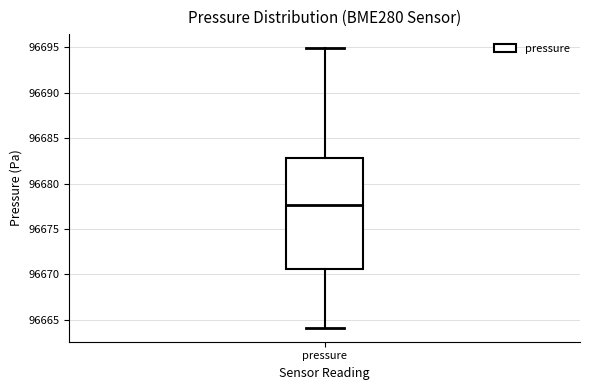

Where does the lower whisker of the box for pressure end on the y-axis? The values are not printed on the chart, so give them approximately, as read against the axis.

96664.0